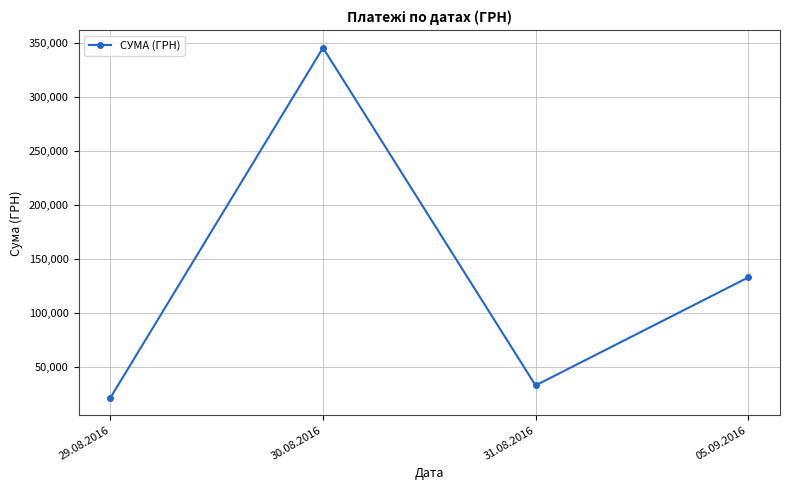

What is the greatest value displayed?

345687.3